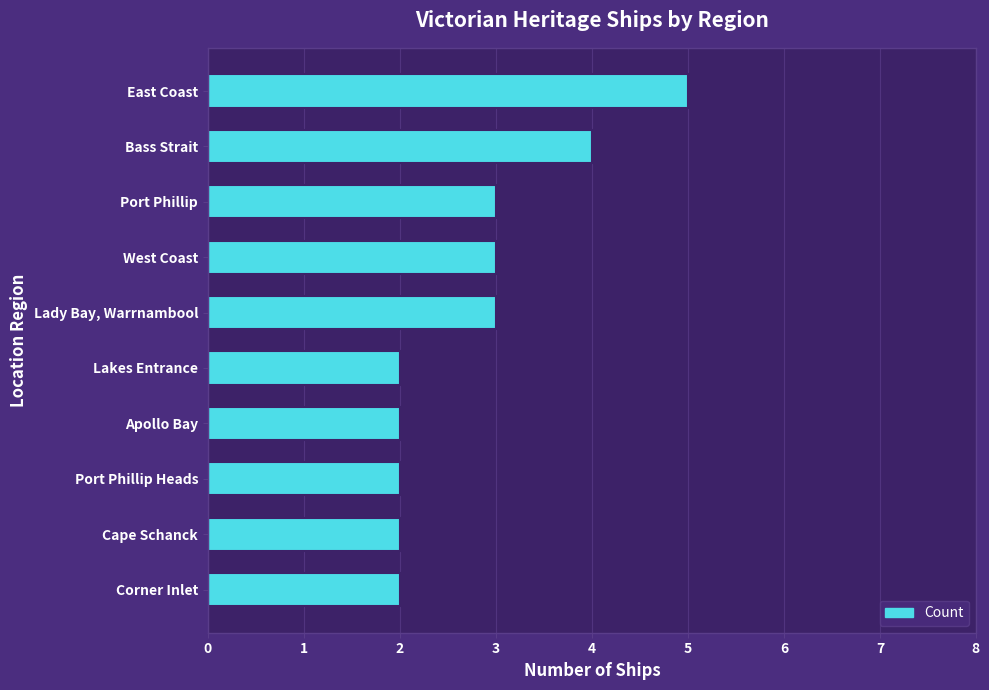

Count the values in the range 2 to 3.

8